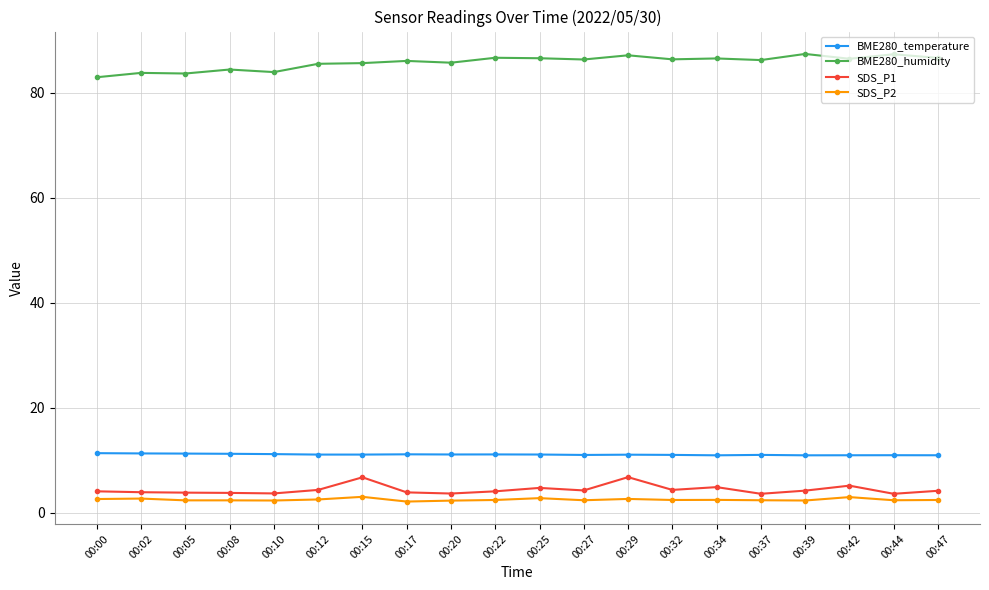

True or false: BME280_humidity has a value of 140.4 at 00:12.

False